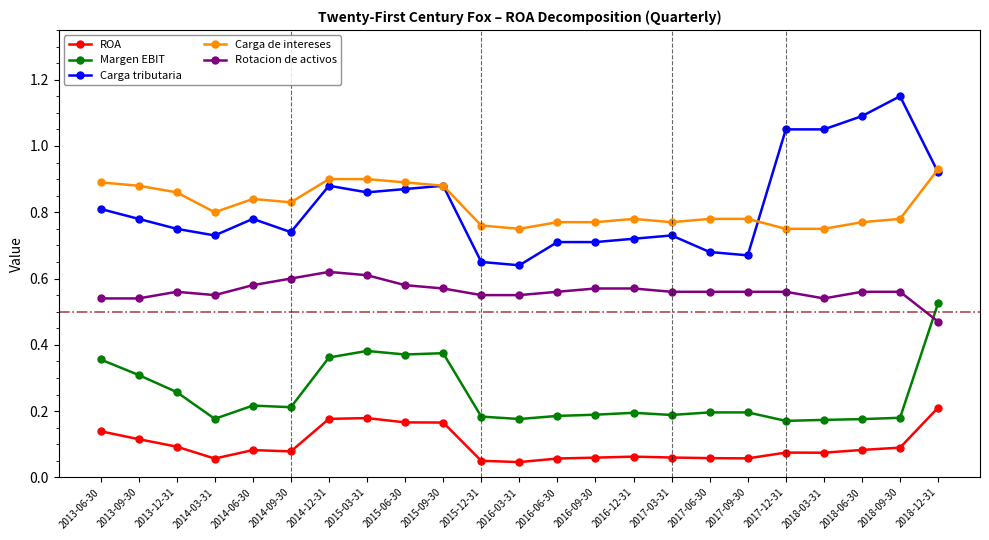

Which series has the largest range (max minus min)?

Carga tributaria